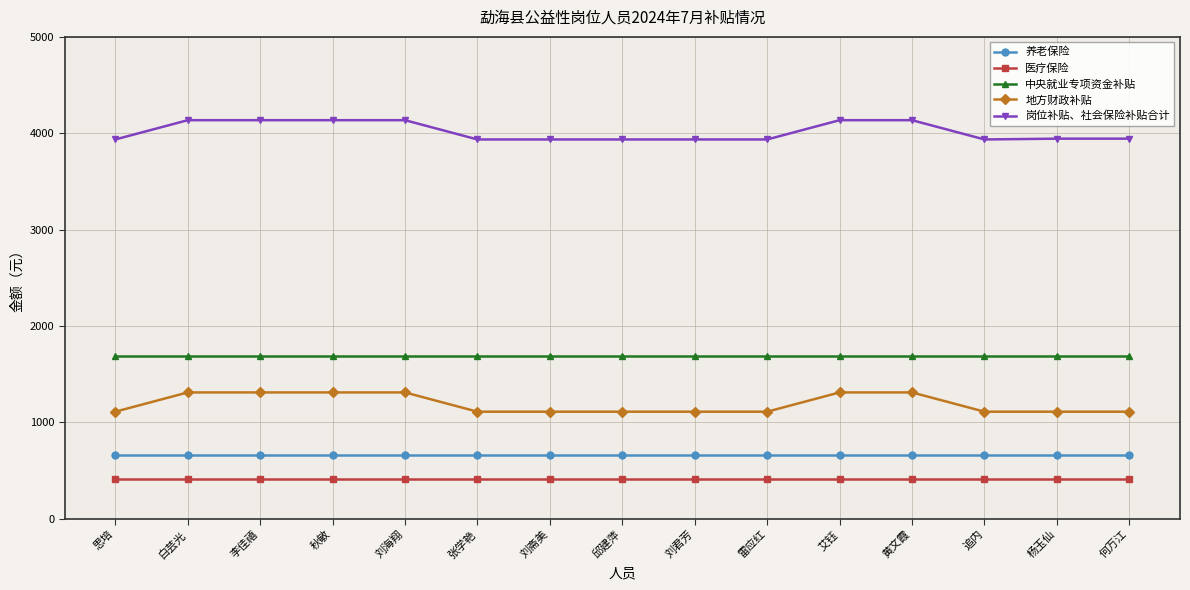

What is the greatest value displayed?

4135.5